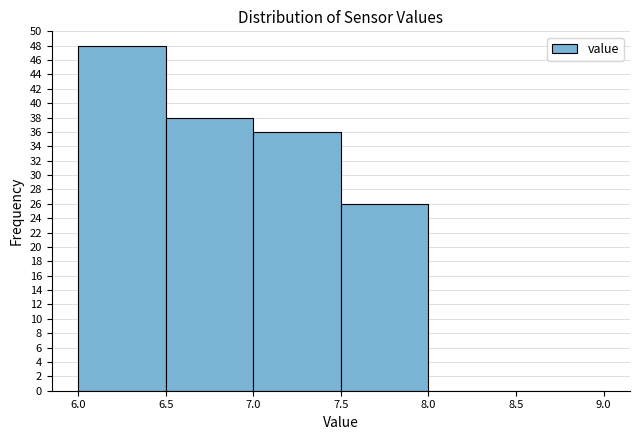

Over which range of the x-axis is the bar tallest?

6.0 to 6.5